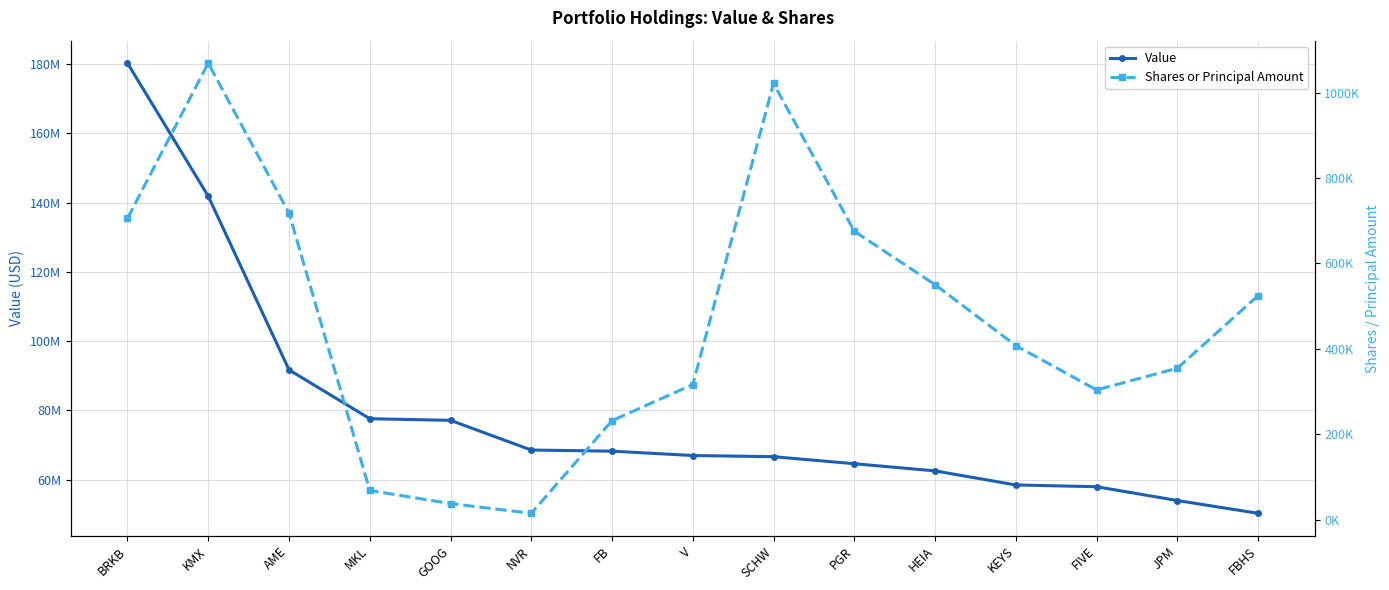

What is the difference between the maximum and minimum values in the Value series?

130027000